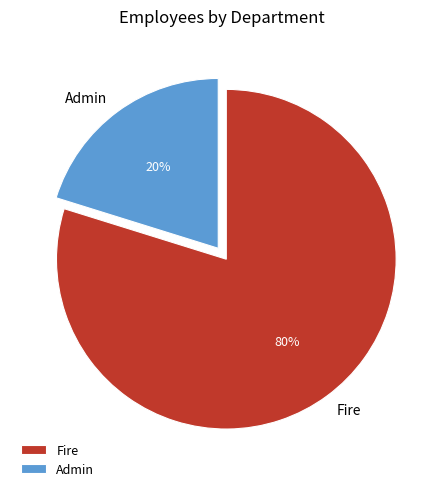

Is there any slice that represents more than half of the pie?

Yes